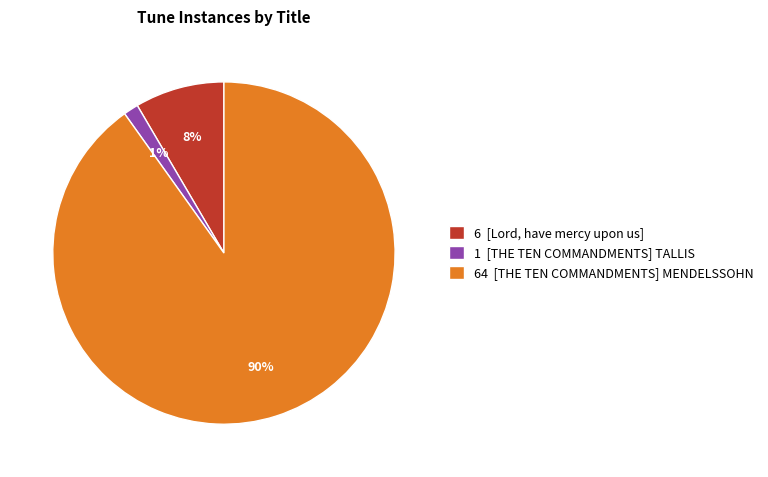

Combined, do 64 [THE TEN COMMANDMENTS] MENDELSSOHN and 6 [Lord, have mercy upon us] account for over 50%?

Yes